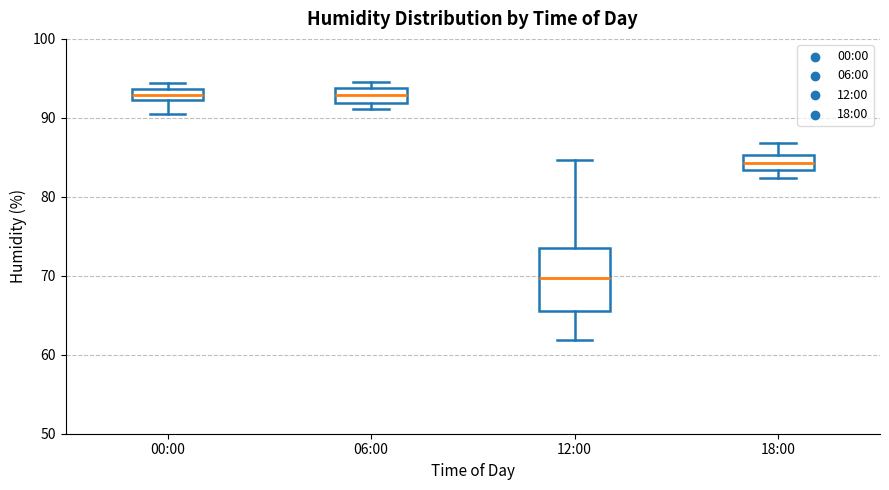

Comparing the boxes themselves (not the whiskers), which one is the tallest?

12:00